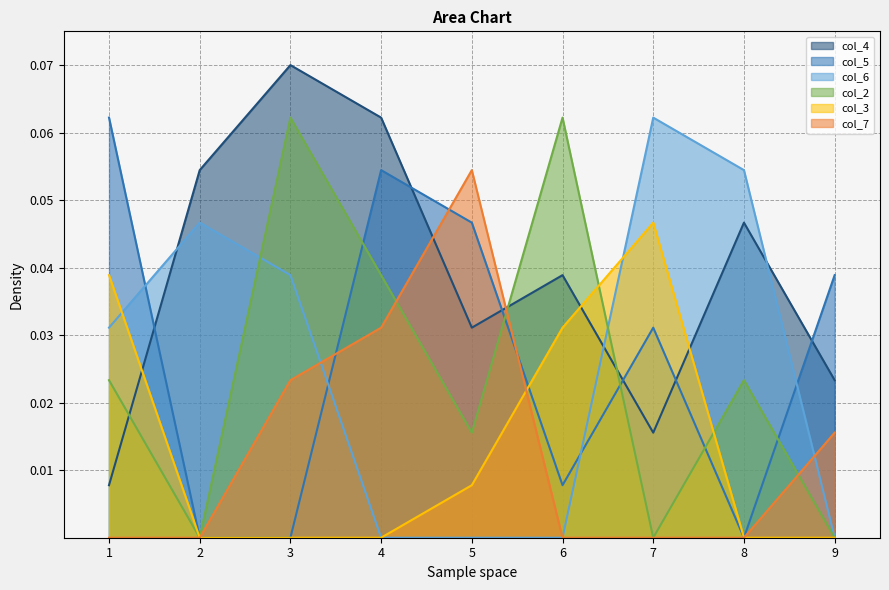

Count the col_6 values in the range 0 to 1.

9